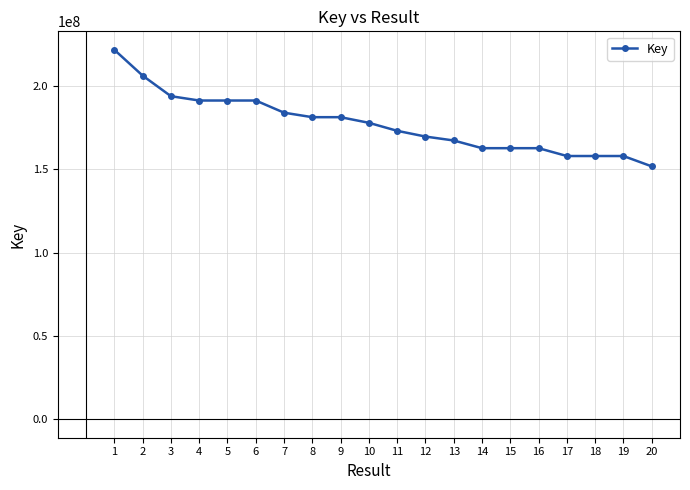

What is the value of the 2nd point from the left?

206249051